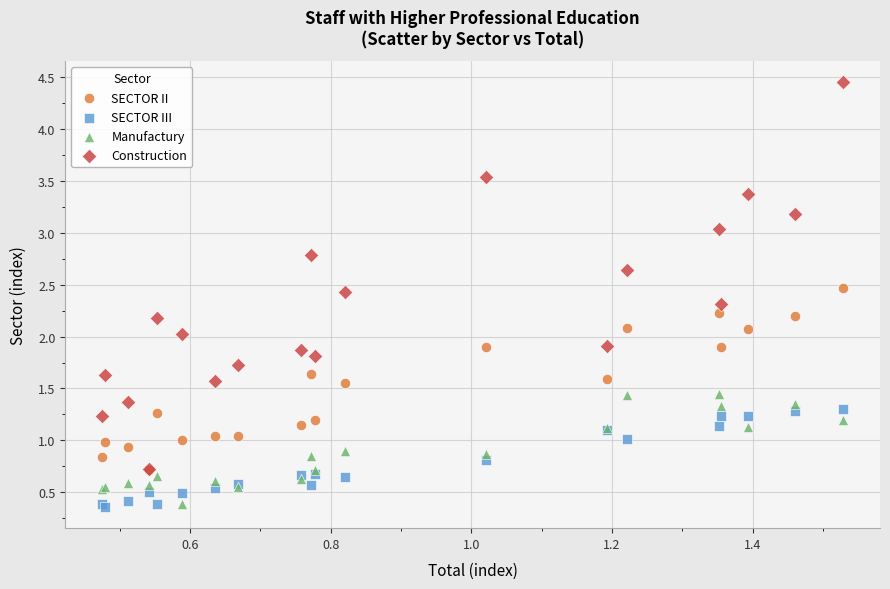

What are all the series names shown in the legend?

SECTOR II, SECTOR III, Manufactury, Construction